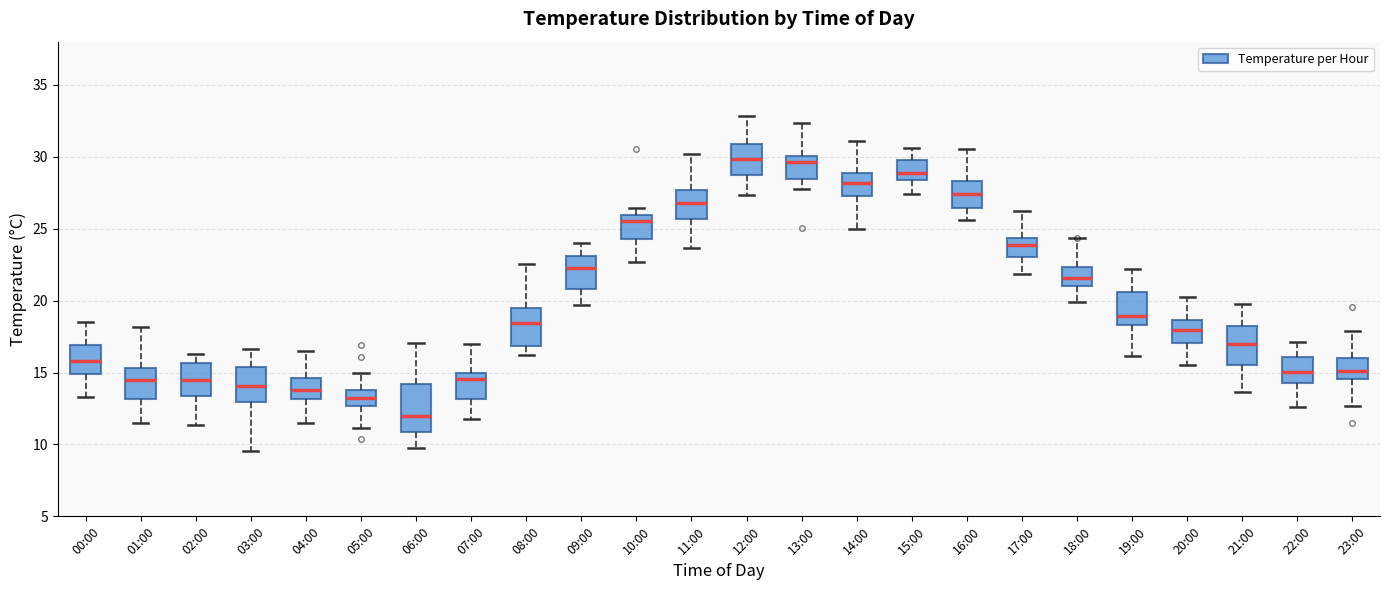

Where is the lower edge of the box for 00:00 on the y-axis? The values are not printed on the chart, so give them approximately, as read against the axis.

15.0